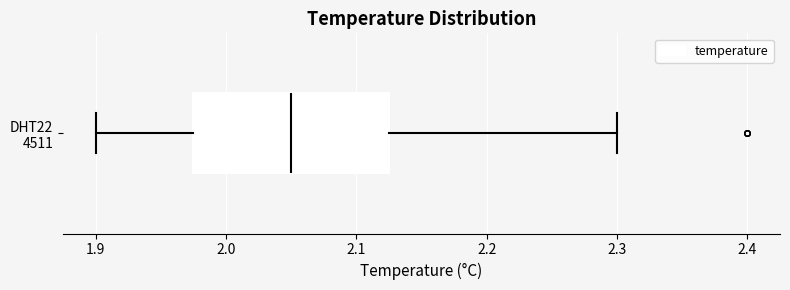

Where is the left edge of the box for DHT22 4511 on the x-axis? The values are not printed on the chart, so give them approximately, as read against the axis.

1.98